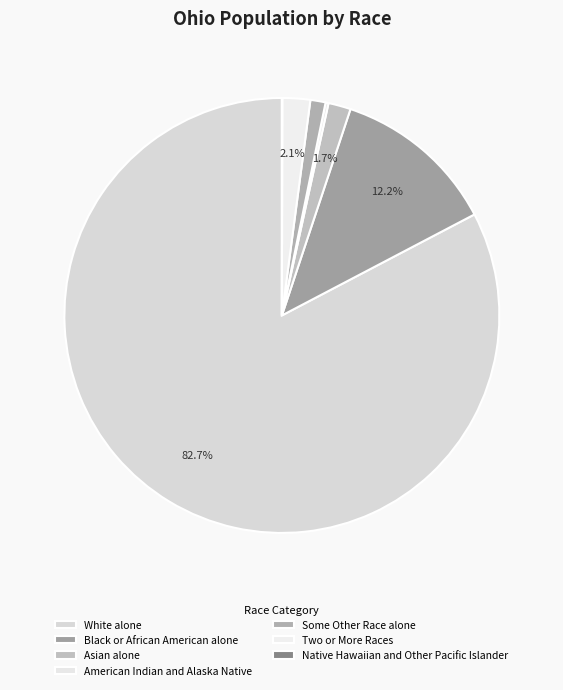

How many segments does this pie chart have?

7